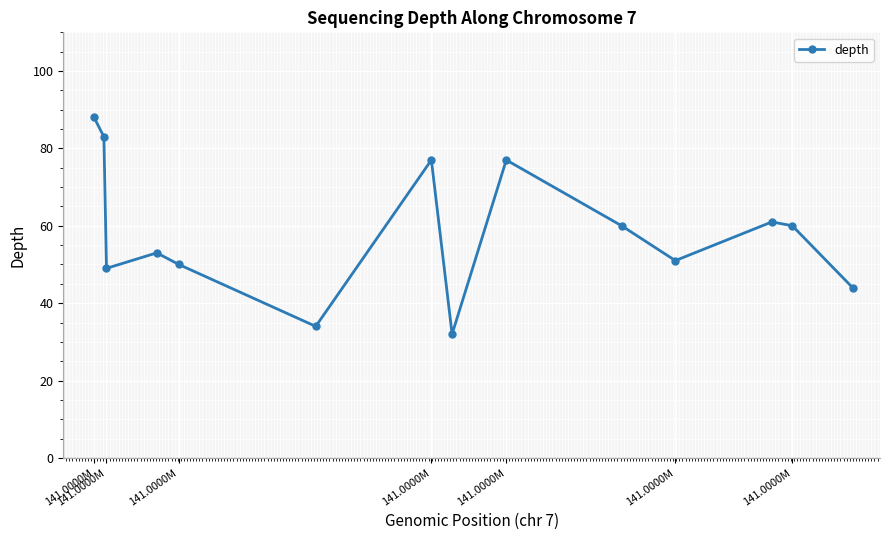

What is the minimum value shown in the chart?

32